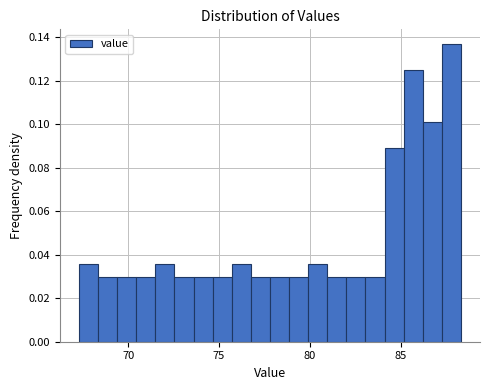

Around what value on the x-axis is the tallest bar? Give the approximate position of its centre, as read against the axis.

88.0